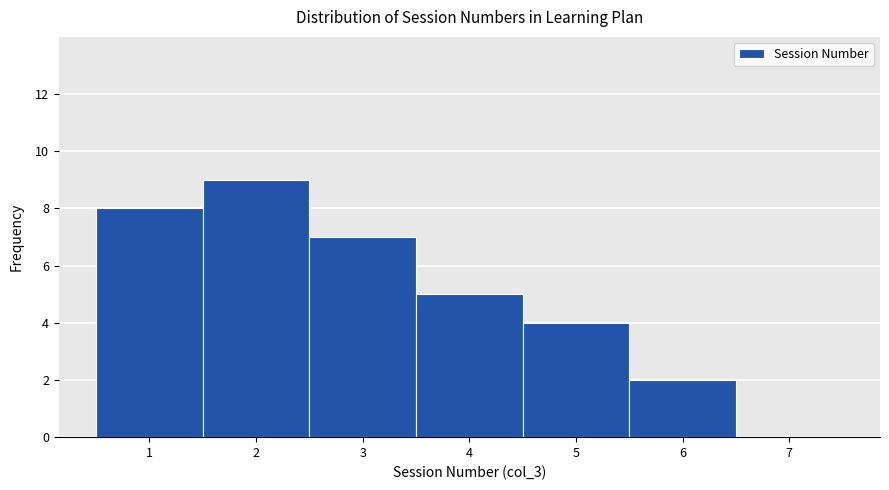

Over which range of the x-axis is the bar tallest?

1.5 to 2.5